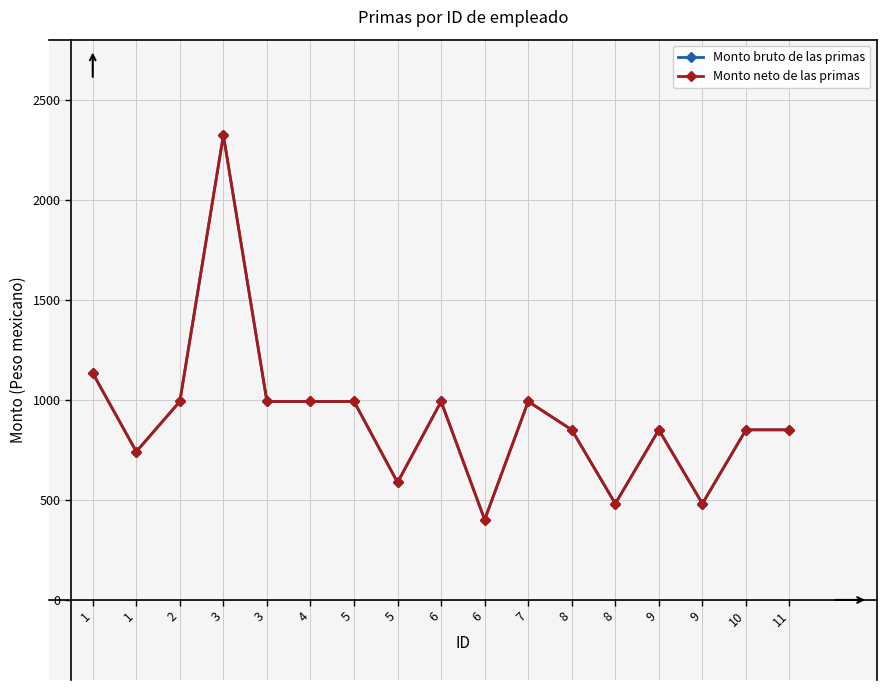

Rank the series by their maximum value, from highest to lowest.

Monto bruto de las primas, Monto neto de las primas